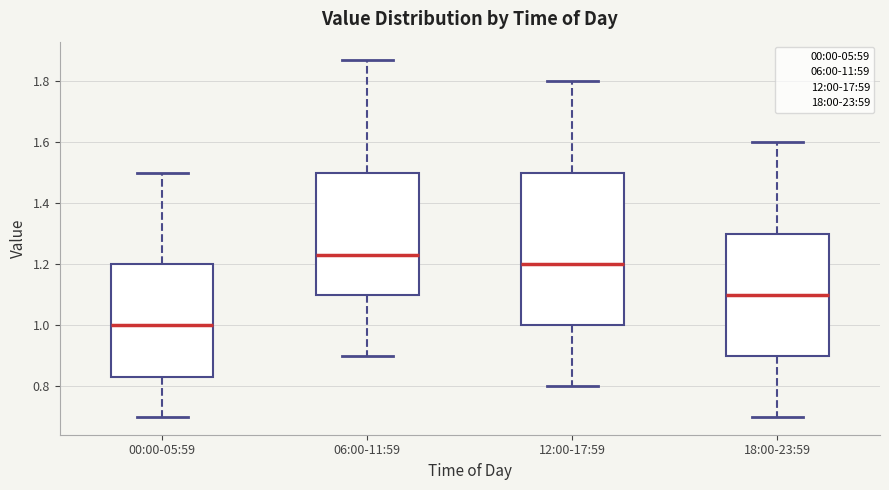

Where does the upper whisker of the box for 18:00-23:59 end on the y-axis? The values are not printed on the chart, so give them approximately, as read against the axis.

1.60